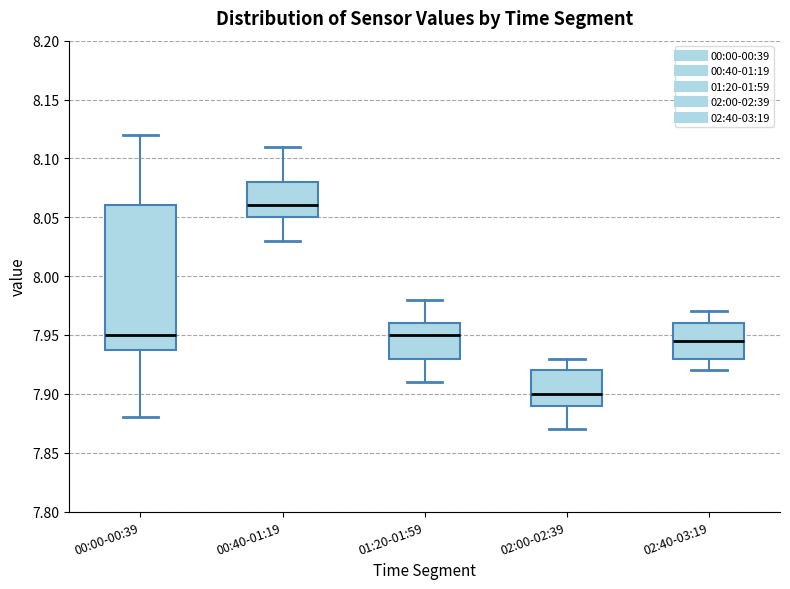

Reading left to right, transcribe this box plot: for each box, give where its median line is, the range the box spans, and where its two whiskers end, as read against the y-axis. The values are not printed on the chart, so give them approximately, as read against the axis.

00:00-00:39: median 7.950, box 7.940 to 8.060, whiskers 7.880 to 8.120
00:40-01:19: median 8.060, box 8.050 to 8.080, whiskers 8.030 to 8.110
01:20-01:59: median 7.950, box 7.930 to 7.960, whiskers 7.910 to 7.980
02:00-02:39: median 7.900, box 7.890 to 7.920, whiskers 7.870 to 7.930
02:40-03:19: median 7.945, box 7.930 to 7.960, whiskers 7.920 to 7.970